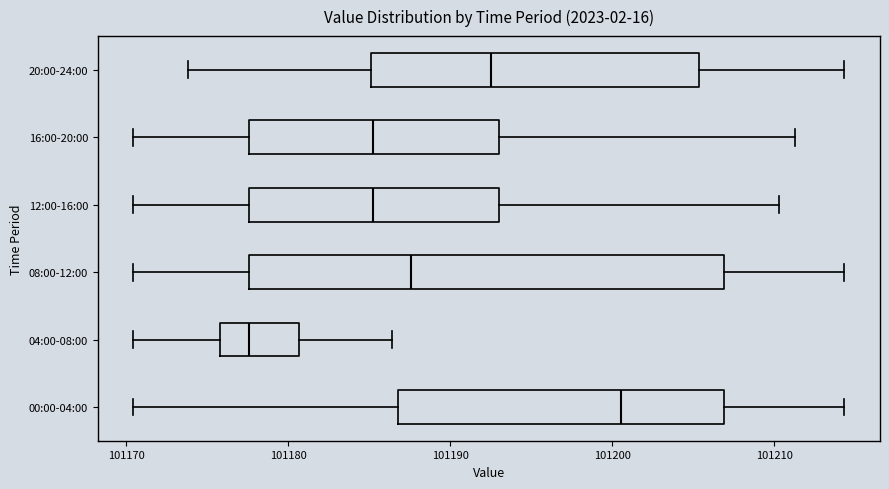

Where does the median line of the box for 16:00-20:00 sit on the x-axis? The values are not printed on the chart, so give them approximately, as read against the axis.

101185